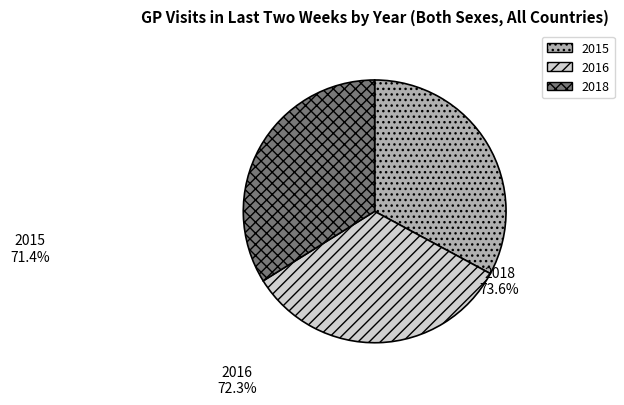

How many segments does this pie chart have?

3